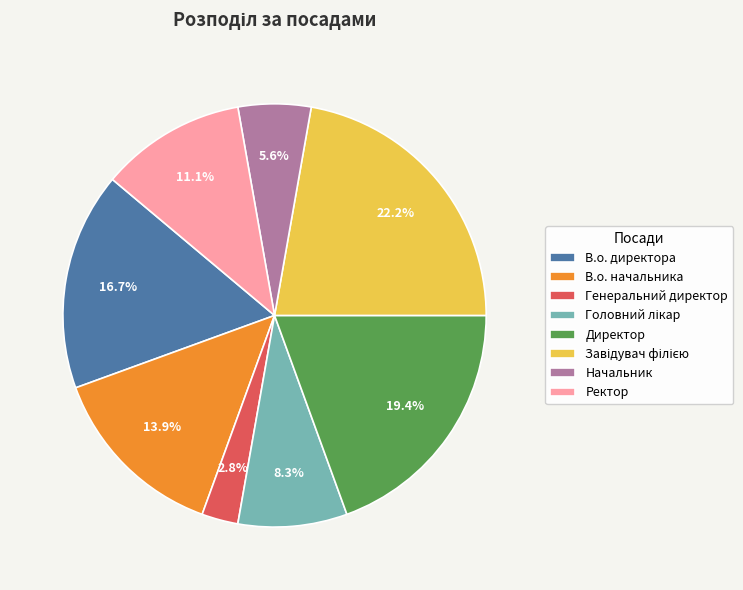

Does Ректор represent more than half of the total?

No